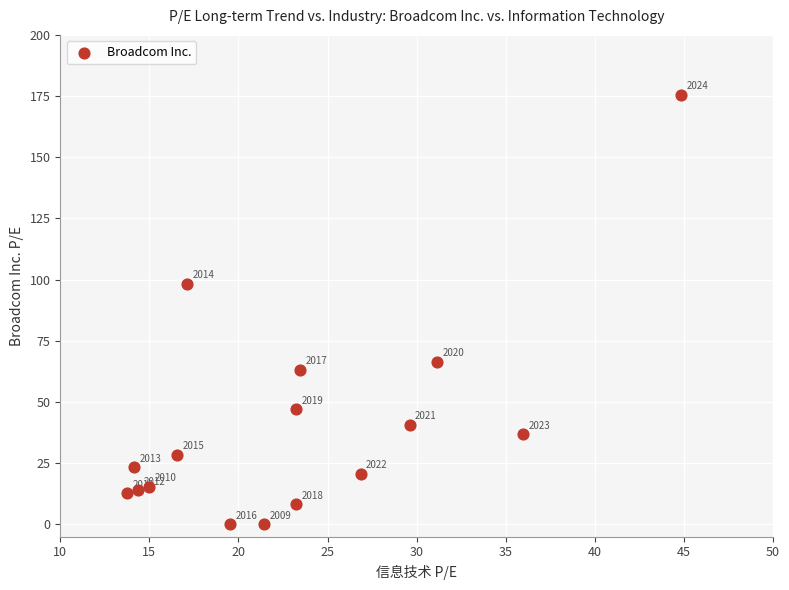

What is the range of X values (max minus min)?

31.1